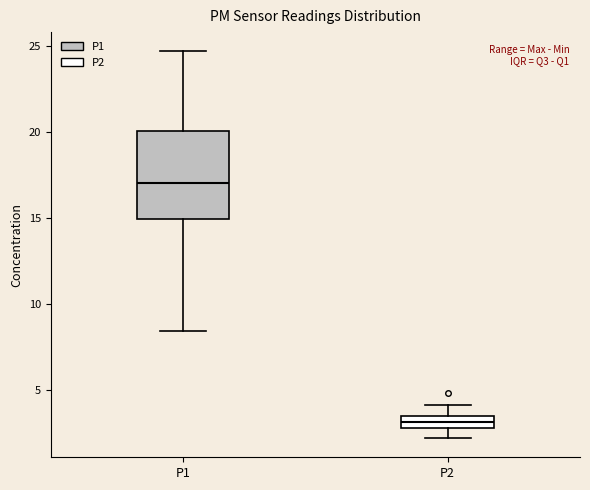

Which box has the highest median line?

P1